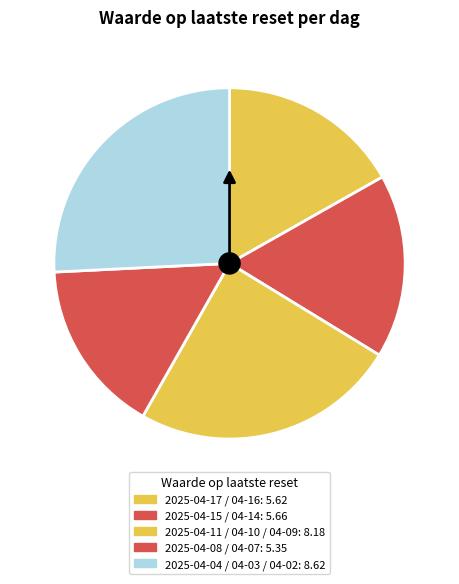

How many segments does this pie chart have?

5